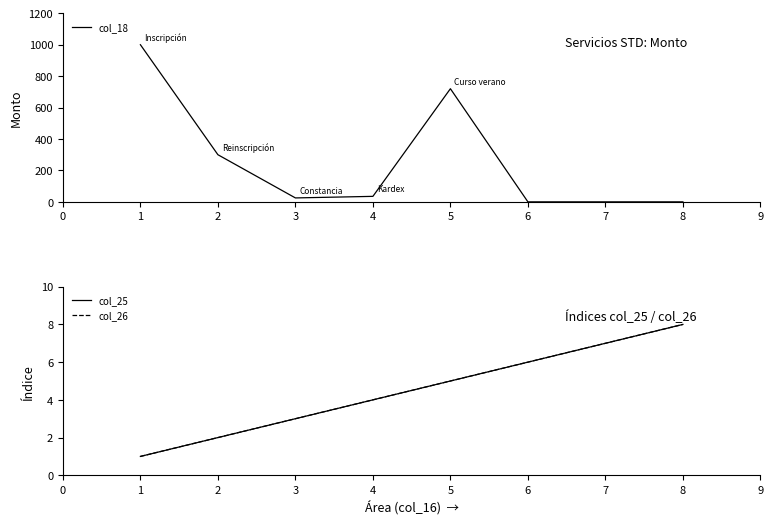

At how many categories does at least one series exceed 1?

8